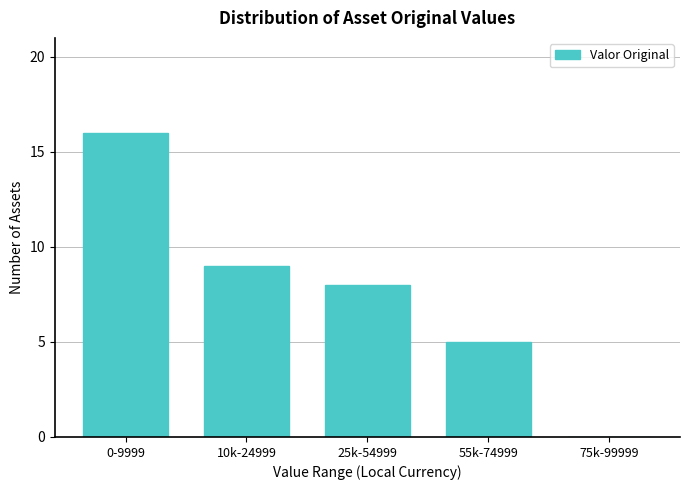

Reading left to right, transcribe all the data shown in this chart.

0-9999=16	10k-24999=9	25k-54999=8	55k-74999=5	75k-99999=0